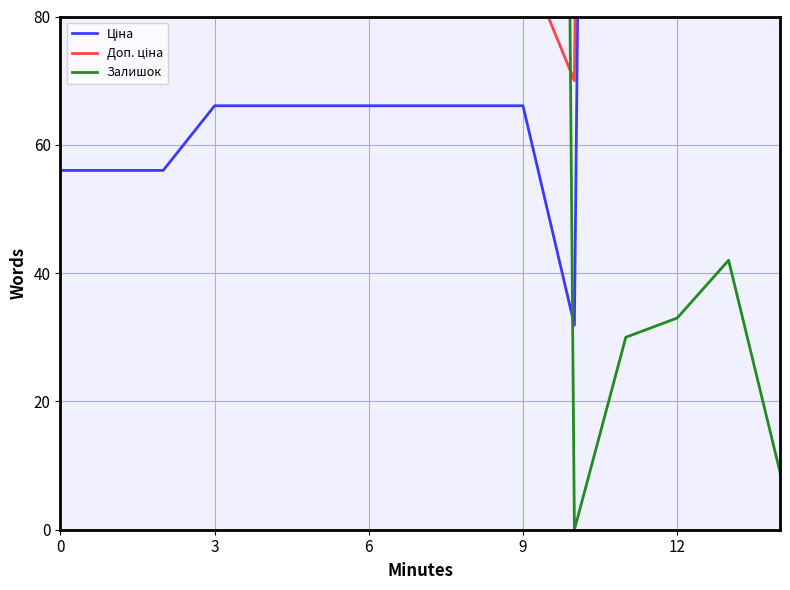

The value of Ціна at 0 is 86.7. True or false?

False